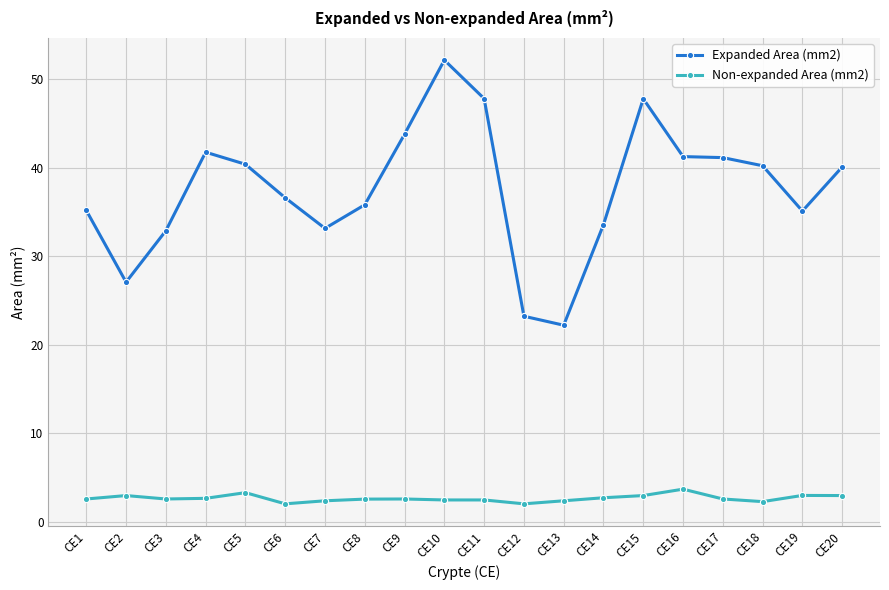

Is the value of Non-expanded Area (mm2) at CE2 greater than the value of Expanded Area (mm2) at CE13?

No